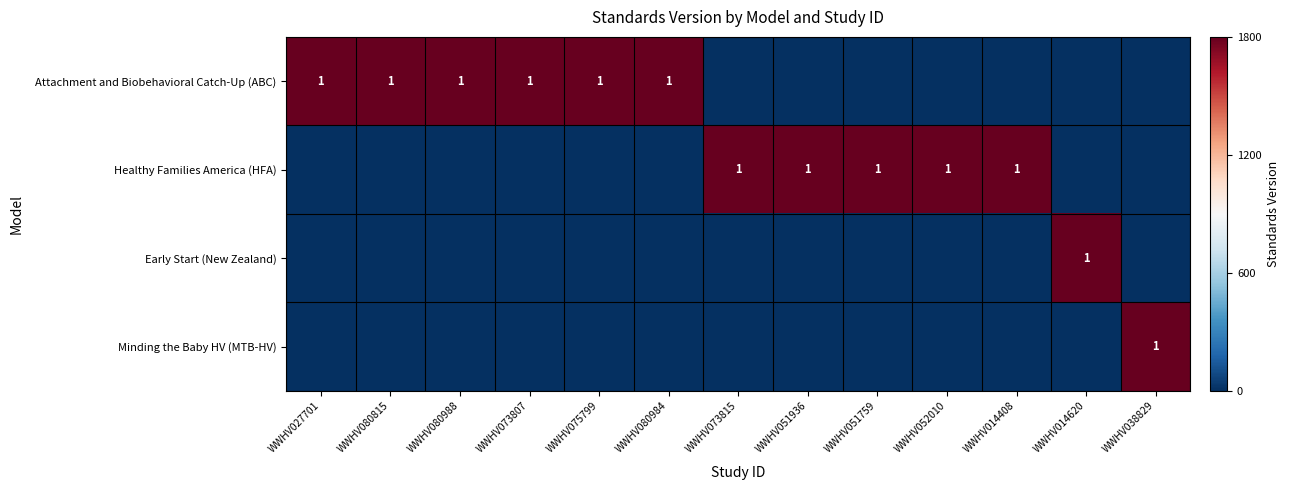

Which series has the largest range (max minus min)?

Attachment and Biobehavioral Catch-Up (ABC)